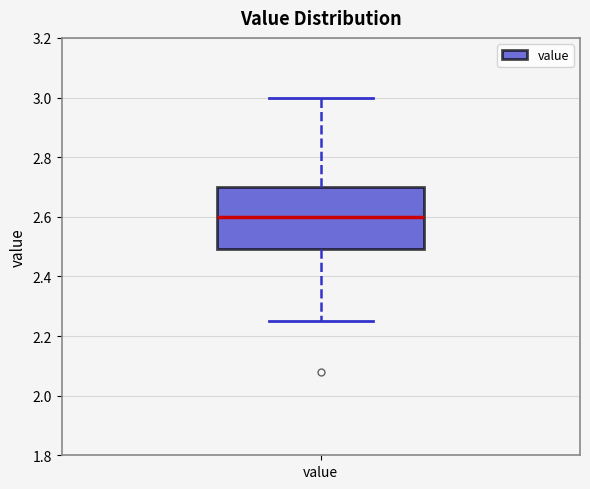

Where is the upper edge of the box for value on the y-axis? The values are not printed on the chart, so give them approximately, as read against the axis.

2.70